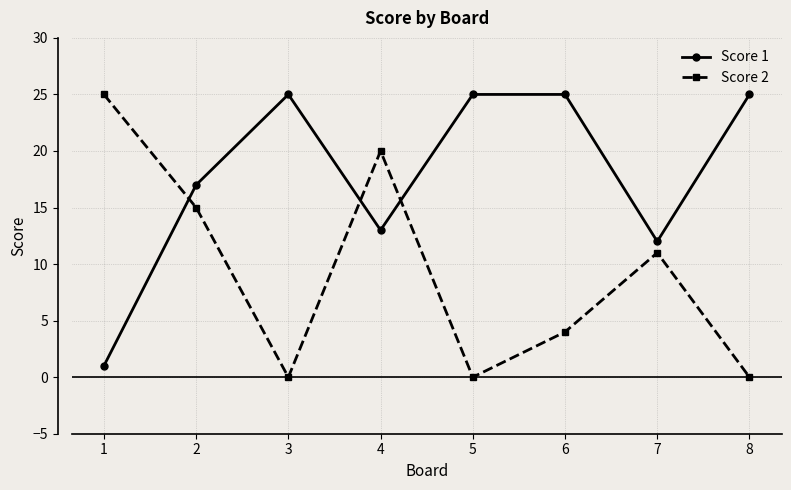

How many categories are shown in the chart?

8